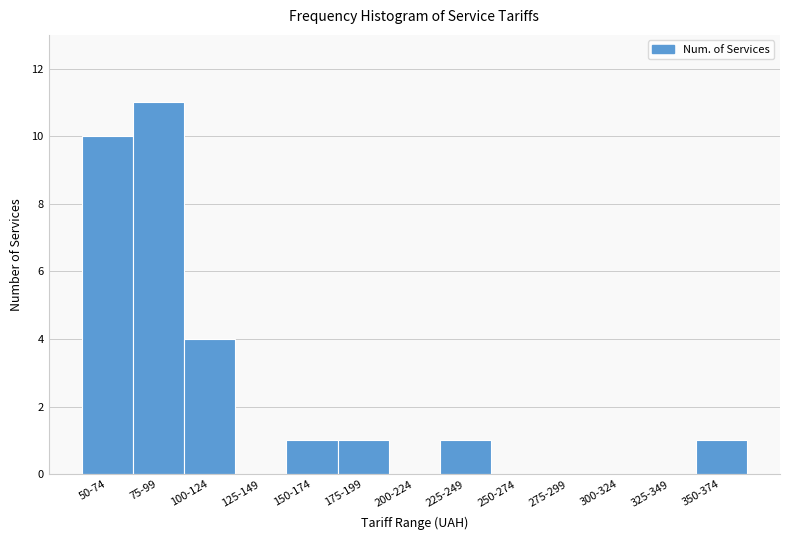

Reading right to left, extract all data points from this chart.

350-374=1	325-349=0	300-324=0	275-299=0	250-274=0	225-249=1	200-224=0	175-199=1	150-174=1	125-149=0	100-124=4	75-99=11	50-74=10